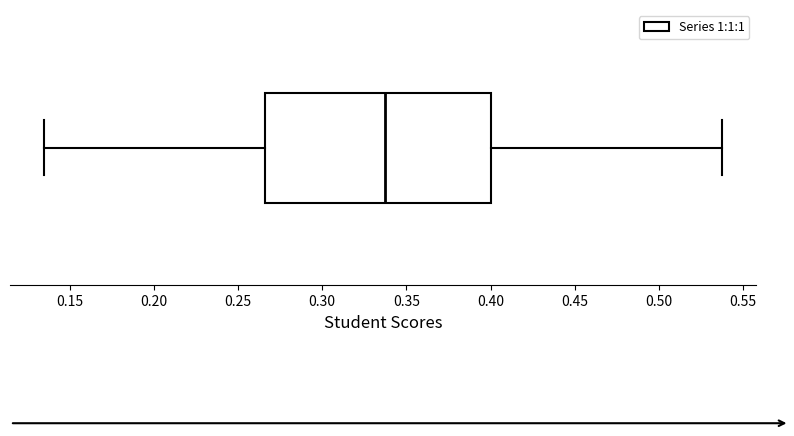

Where is the left edge of the box on the x-axis? The values are not printed on the chart, so give them approximately, as read against the axis.

0.265